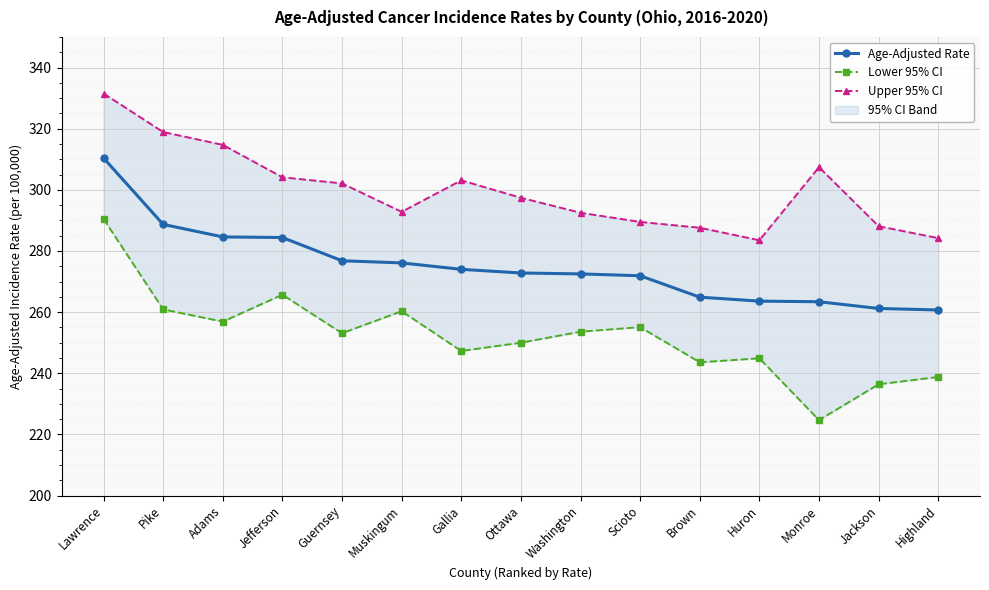

True or false: Lower 95% CI and Age-Adjusted Rate intersect in this chart.

False